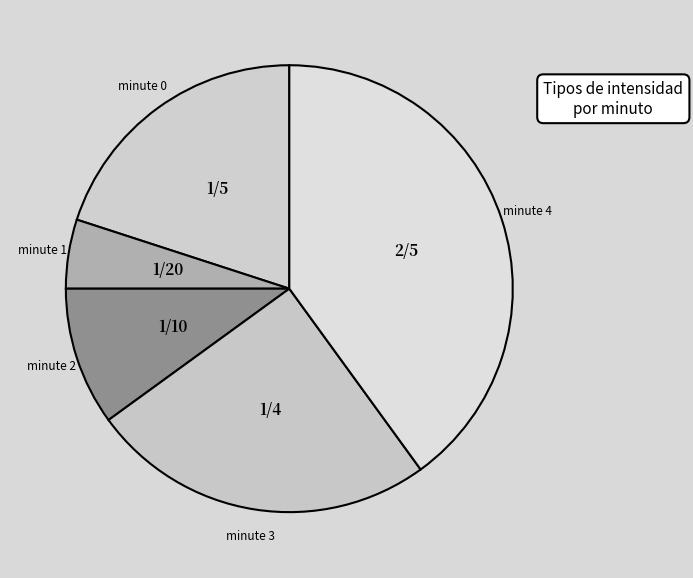

Does minute 1 represent more than half of the total?

No